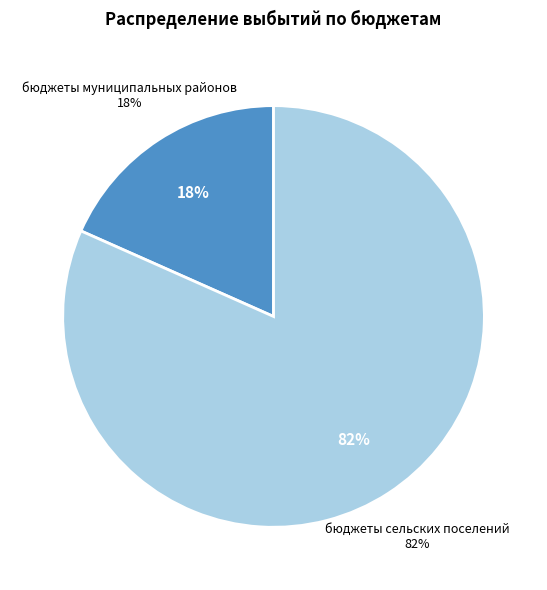

What percentage is the бюджеты муниципальных районов slice, to the nearest percent?

18%